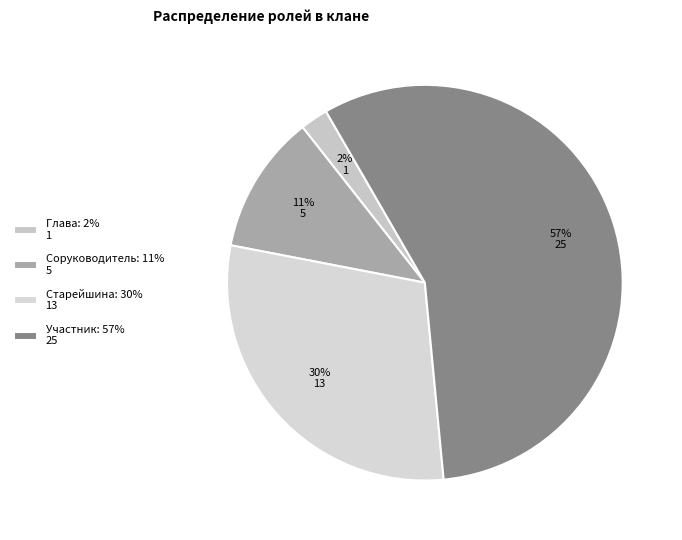

What is the majority slice?

Участник